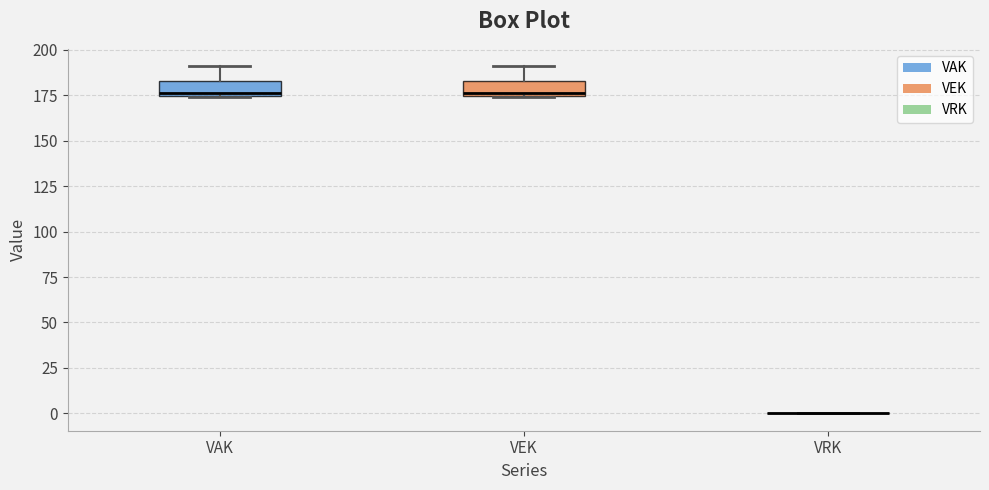

Reading left to right, read every box against the y-axis: the position of its median line, the range the box covers, and the ends of its whiskers. The values are not printed on the chart, so give them approximately, as read against the axis.

VAK: median 175, box 175 to 185, whiskers 175 to 190
VEK: median 175, box 175 to 185, whiskers 175 to 190
VRK: box collapsed to a line at 0, whiskers 0 to 0